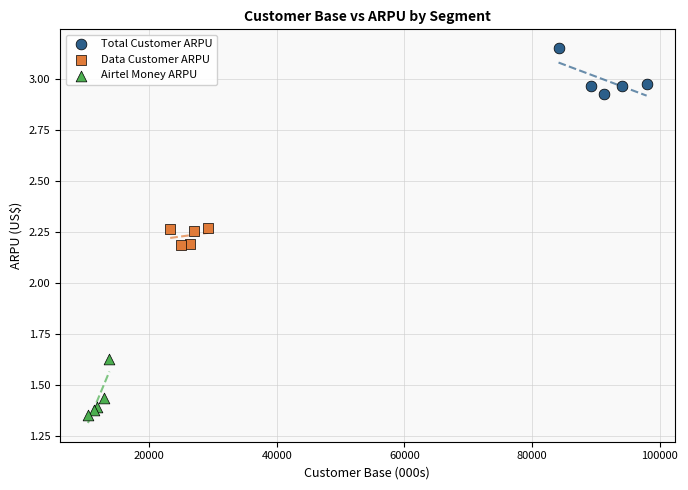

Which series reaches the maximum Y coordinate?

Total Customer ARPU